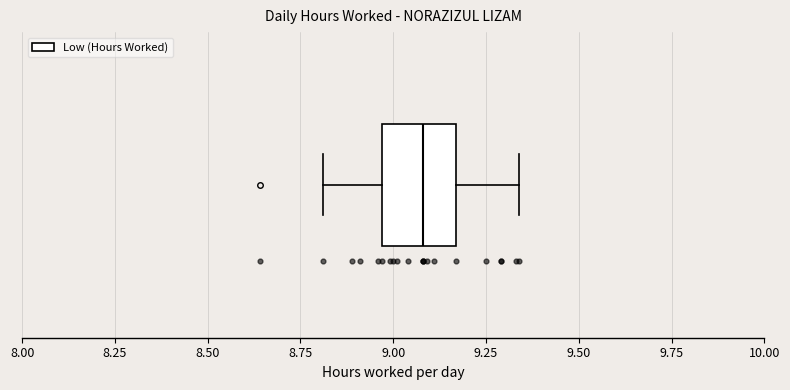

Transcribe this box plot: give where the median line is, the range the box spans, and where the two whiskers end, as read against the x-axis. The values are not printed on the chart, so give them approximately, as read against the axis.

median 9.10, box 8.95 to 9.15, whiskers 8.80 to 9.35